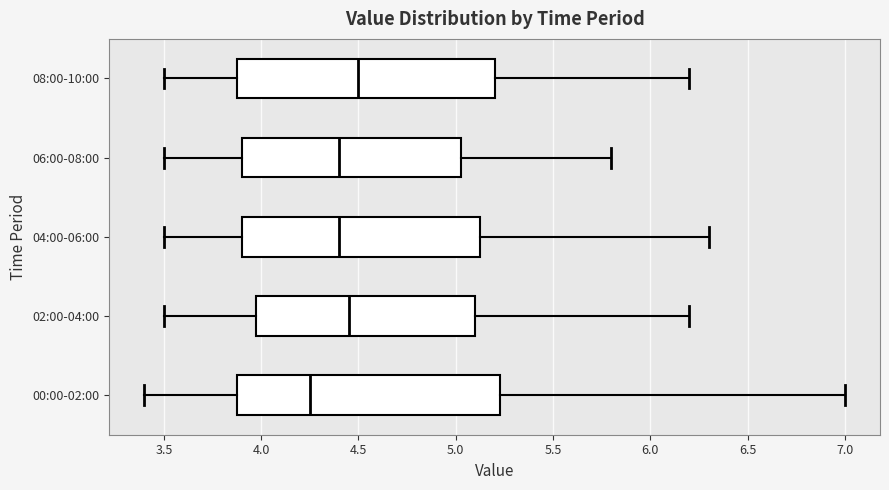

Reading bottom to top, transcribe this box plot: for each box, give where its median line is, the range the box spans, and where its two whiskers end, as read against the x-axis. The values are not printed on the chart, so give them approximately, as read against the axis.

00:00-02:00: median 4.25, box 3.90 to 5.25, whiskers 3.40 to 7.00
02:00-04:00: median 4.45, box 4.00 to 5.10, whiskers 3.50 to 6.20
04:00-06:00: median 4.40, box 3.90 to 5.15, whiskers 3.50 to 6.30
06:00-08:00: median 4.40, box 3.90 to 5.05, whiskers 3.50 to 5.80
08:00-10:00: median 4.50, box 3.90 to 5.20, whiskers 3.50 to 6.20